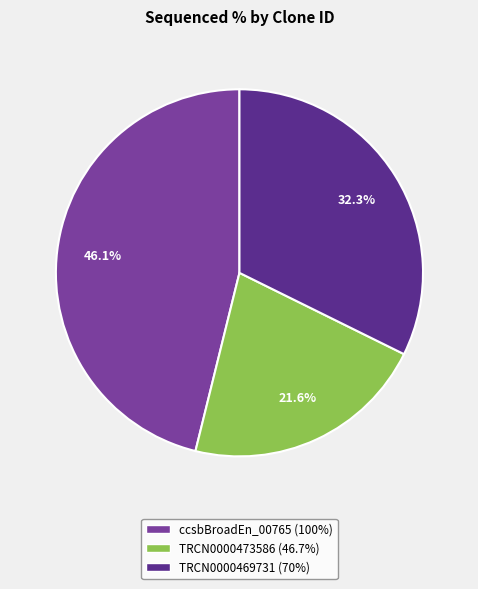

How many segments does this pie chart have?

3